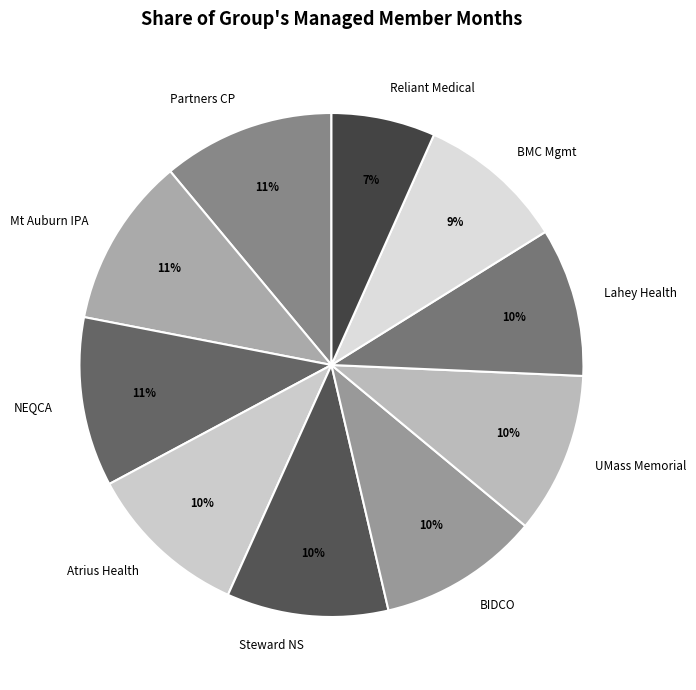

To the nearest percent, what percentage of the pie is Partners CP?

11%